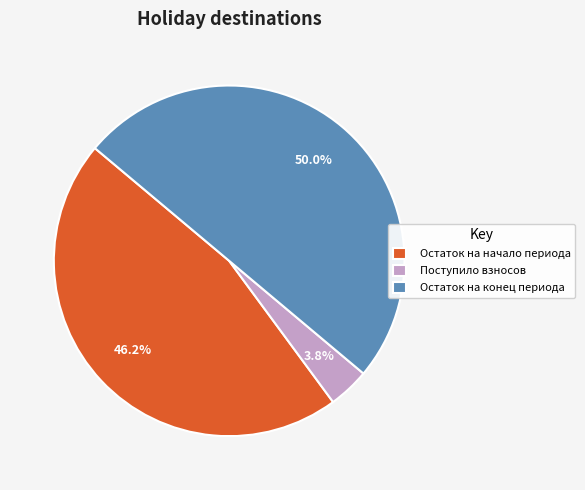

Which category has the biggest portion of the pie?

Остаток на конец периода